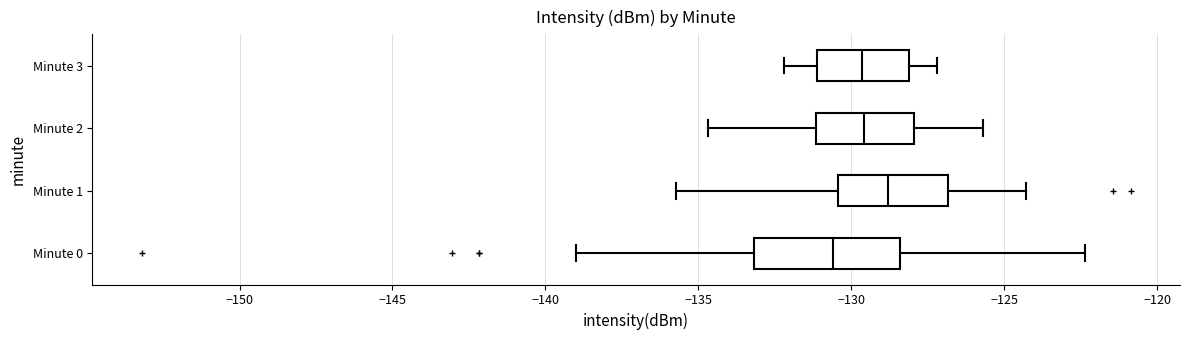

Where is the right edge of the box for Minute 1 on the x-axis? The values are not printed on the chart, so give them approximately, as read against the axis.

-127.0